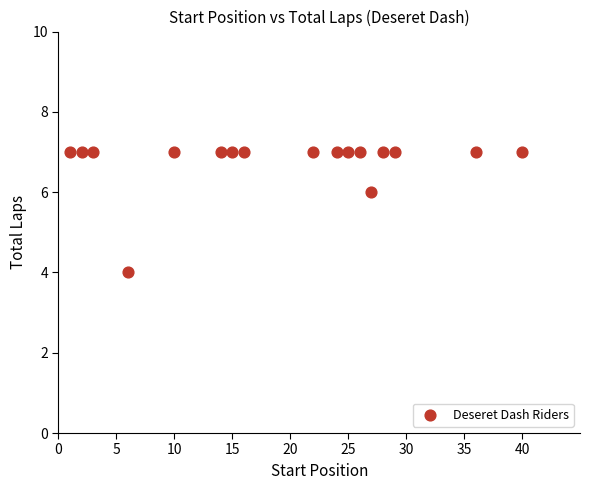

What is the range of Y values (max minus min)?

3